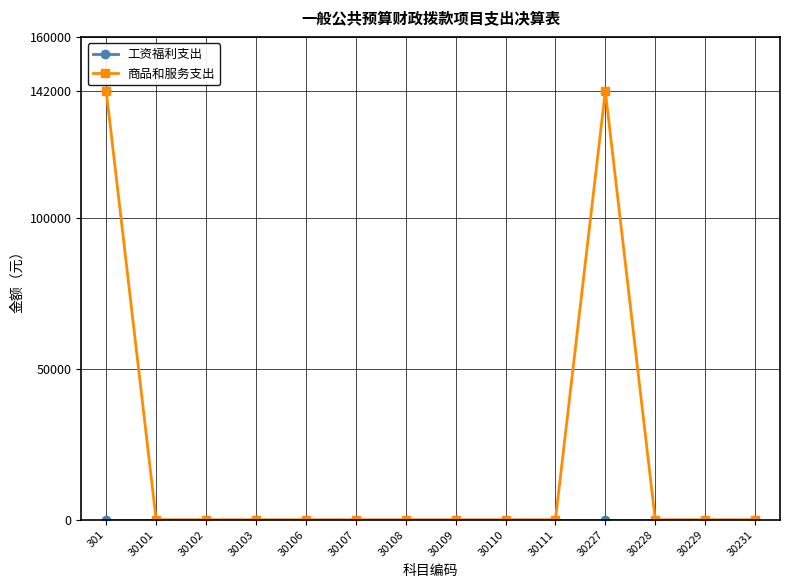

Which series changed the most between 301 and 30229?

商品和服务支出